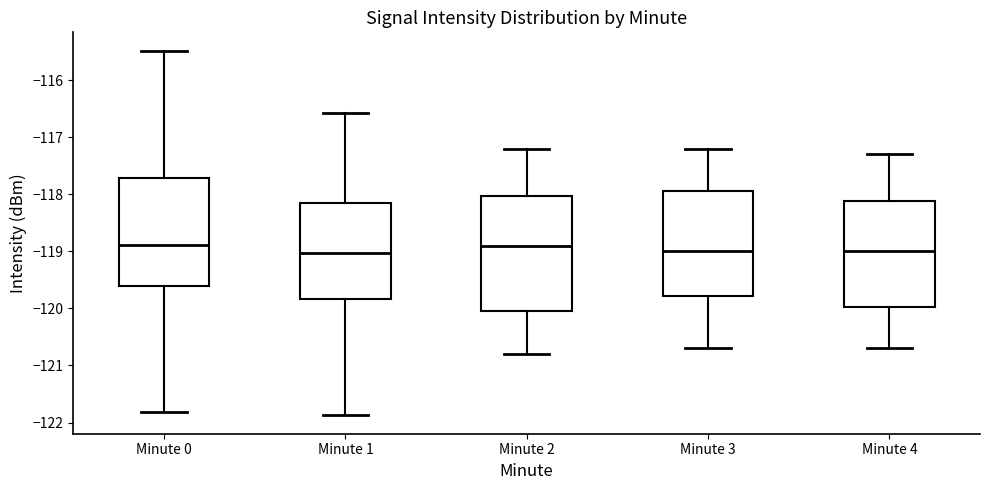

Reading left to right, read every box against the y-axis: the position of its median line, the range the box covers, and the ends of its whiskers. The values are not printed on the chart, so give them approximately, as read against the axis.

Minute 0: median -118.9, box -119.6 to -117.7, whiskers -121.8 to -115.5
Minute 1: median -119.0, box -119.8 to -118.1, whiskers -121.9 to -116.6
Minute 2: median -118.9, box -120.0 to -118.0, whiskers -120.8 to -117.2
Minute 3: median -119.0, box -119.8 to -117.9, whiskers -120.7 to -117.2
Minute 4: median -119.0, box -120.0 to -118.1, whiskers -120.7 to -117.3